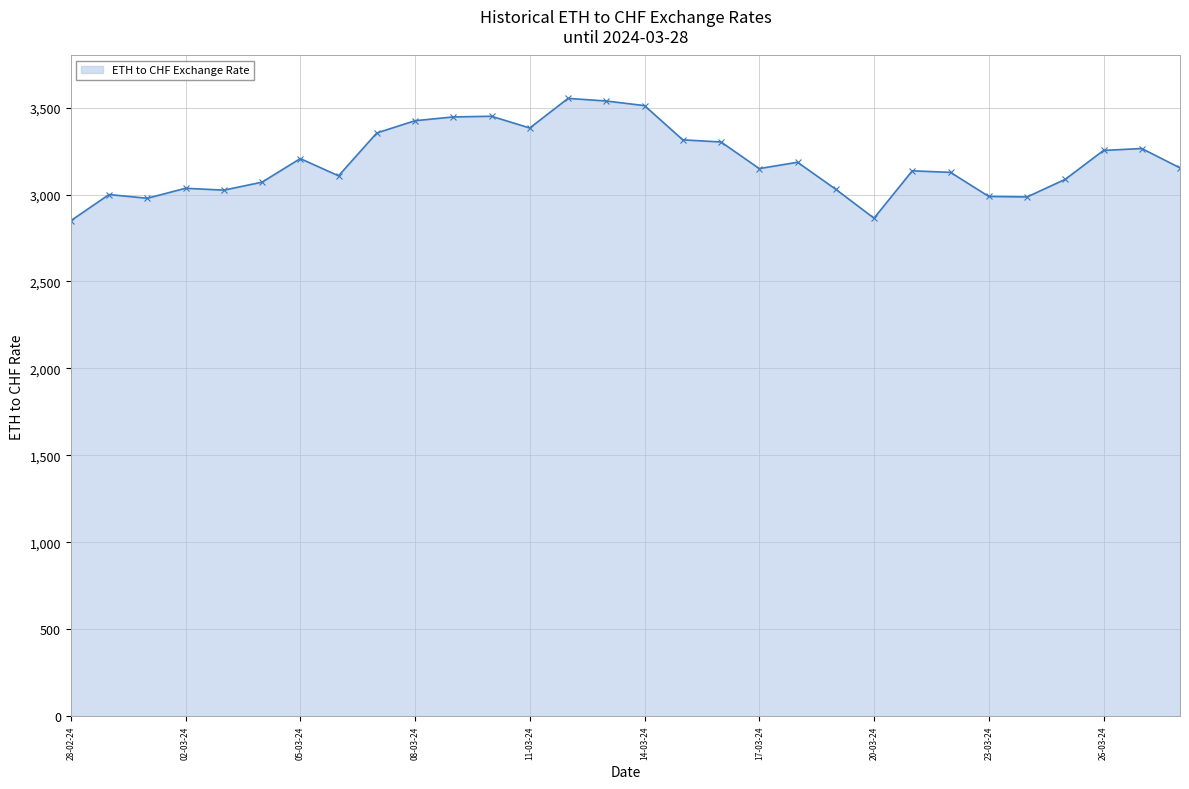

What is the value of the 15th point from the left?

3538.2